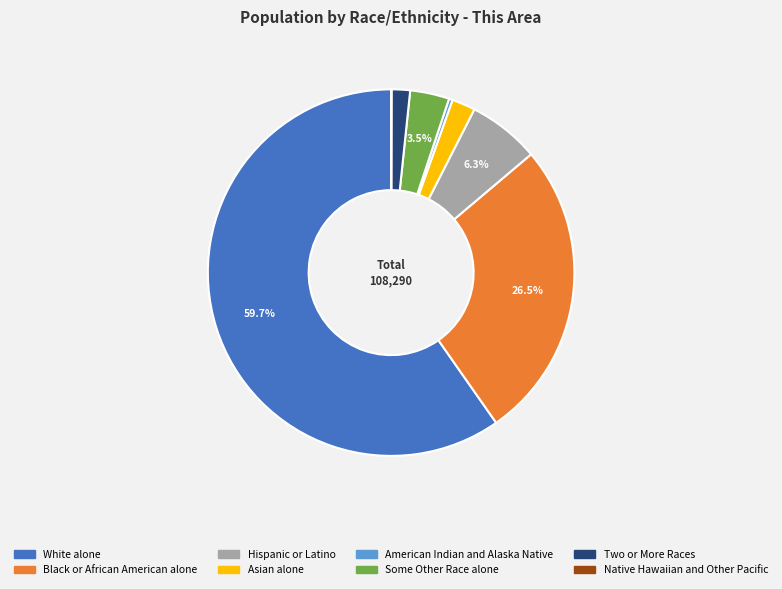

What portion of the pie excludes Hispanic or Latino?

93.7%